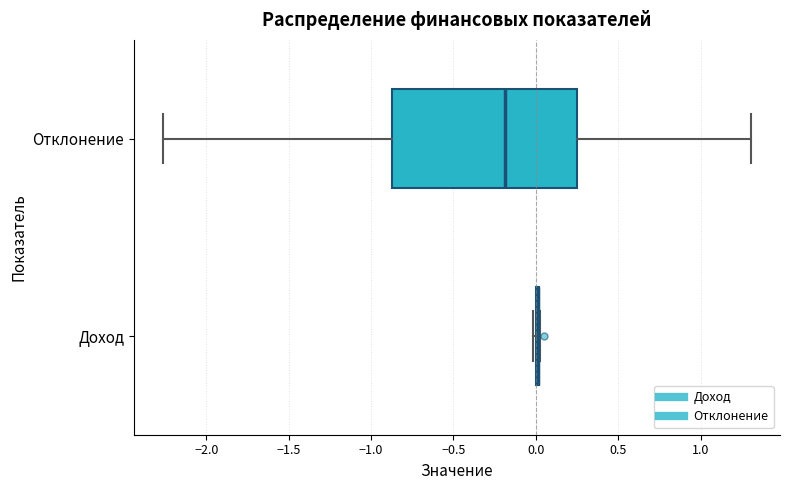

Where does the right whisker of the box for Отклонение end on the x-axis? The values are not printed on the chart, so give them approximately, as read against the axis.

1.30